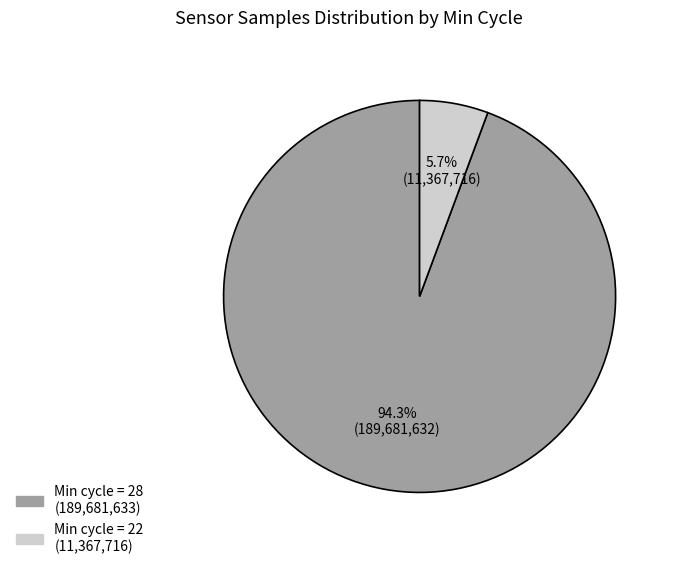

Is there a majority slice in this chart?

Yes